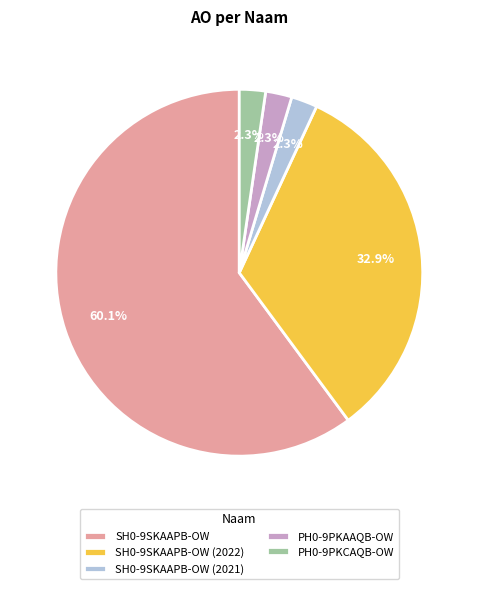

Which has a higher value, PH0-9PKCAQB-OW or SH0-9SKAAPB-OW (2022)?

SH0-9SKAAPB-OW (2022)